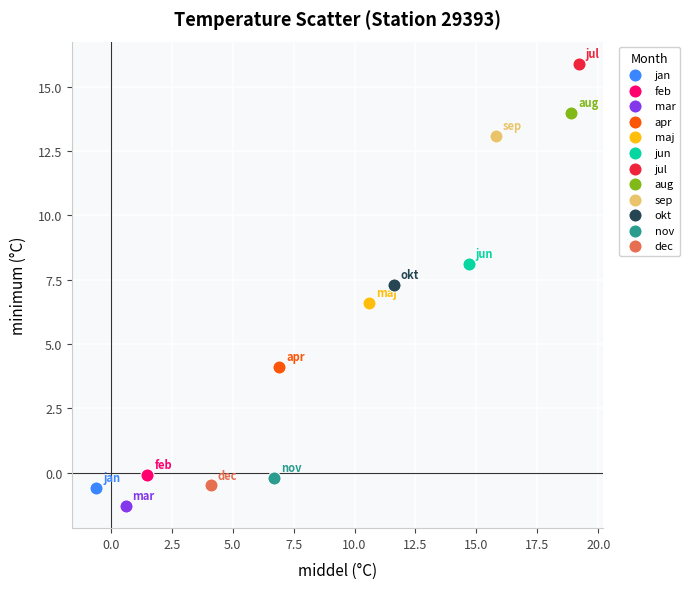

What are all the series names shown in the legend?

jan, feb, mar, apr, maj, jun, jul, aug, sep, okt, nov, dec